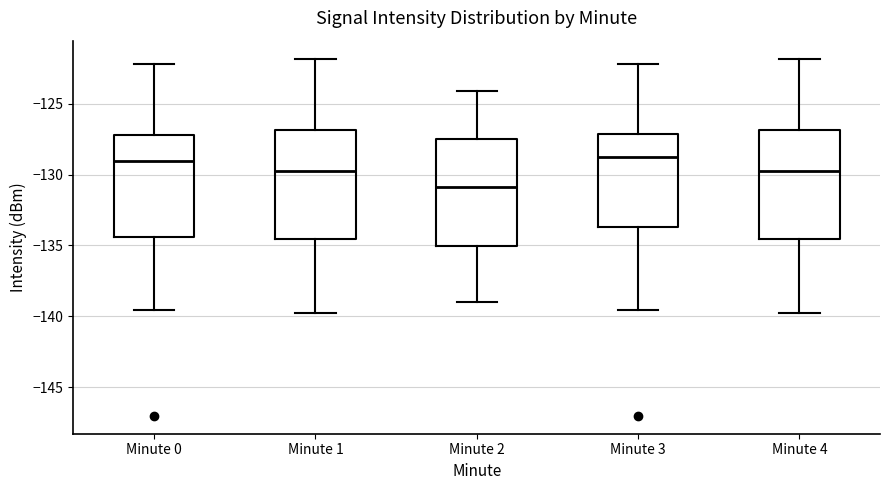

Reading left to right, transcribe this box plot: for each box, give where its median line is, the range the box spans, and where its two whiskers end, as read against the y-axis. The values are not printed on the chart, so give them approximately, as read against the axis.

Minute 0: median -129.0, box -134.5 to -127.0, whiskers -139.5 to -122.0
Minute 1: median -129.5, box -134.5 to -127.0, whiskers -139.5 to -122.0
Minute 2: median -131.0, box -135.0 to -127.5, whiskers -139.0 to -124.0
Minute 3: median -128.5, box -133.5 to -127.0, whiskers -139.5 to -122.0
Minute 4: median -129.5, box -134.5 to -127.0, whiskers -139.5 to -122.0